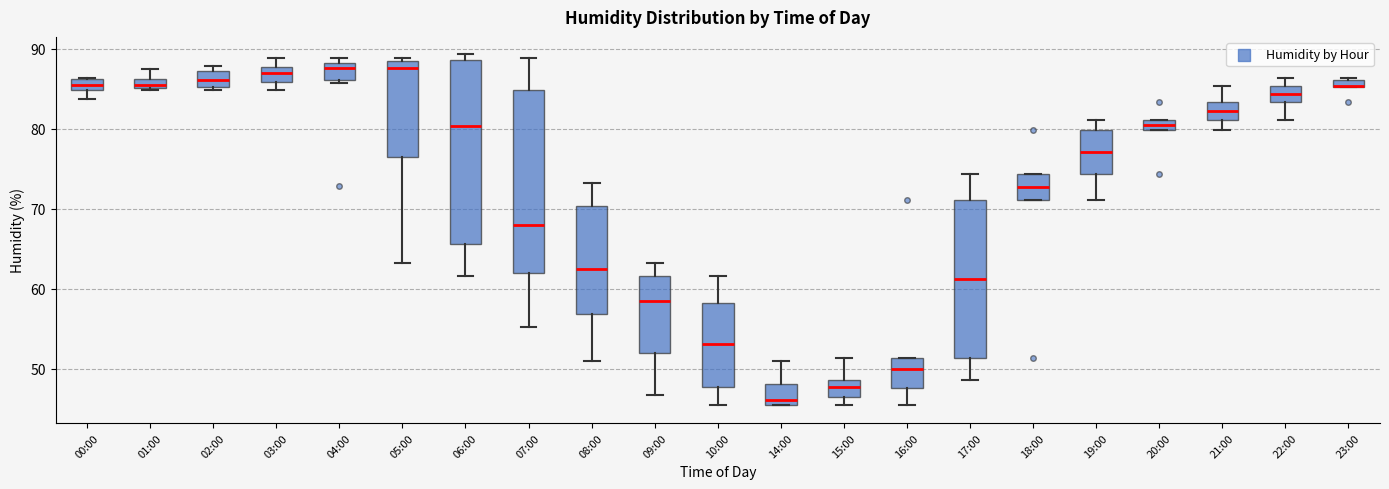

Where does the upper whisker of the box for 09:00 end on the y-axis? The values are not printed on the chart, so give them approximately, as read against the axis.

63